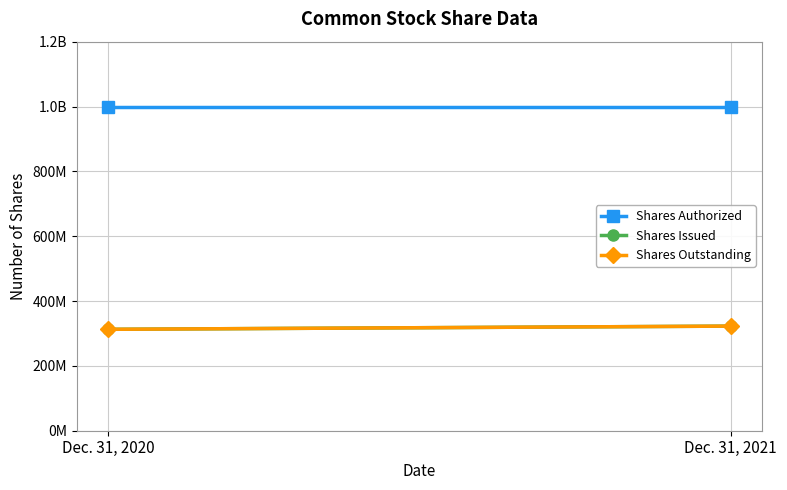

Count the number of categories in the chart.

2